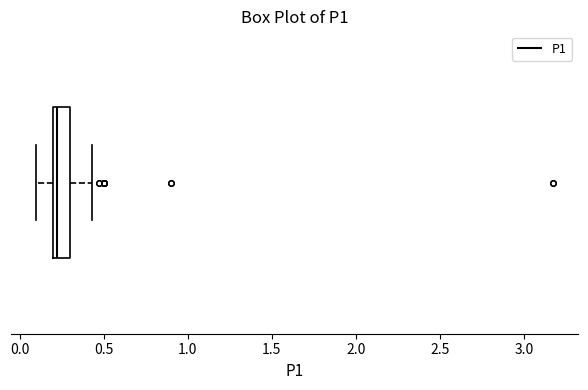

Transcribe this box plot: give where the median line is, the range the box spans, and where the two whiskers end, as read against the x-axis. The values are not printed on the chart, so give them approximately, as read against the axis.

median 0.20 (just right of the box's left edge), box 0.20 to 0.30, whiskers 0.10 to 0.45